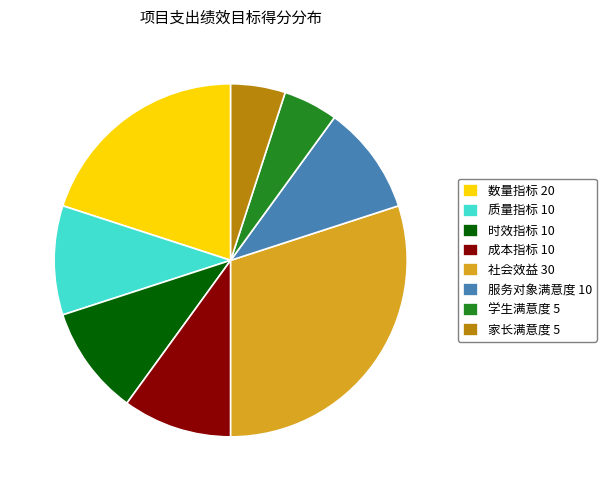

Is the sum of 时效指标 10 and 质量指标 10 greater than half?

No